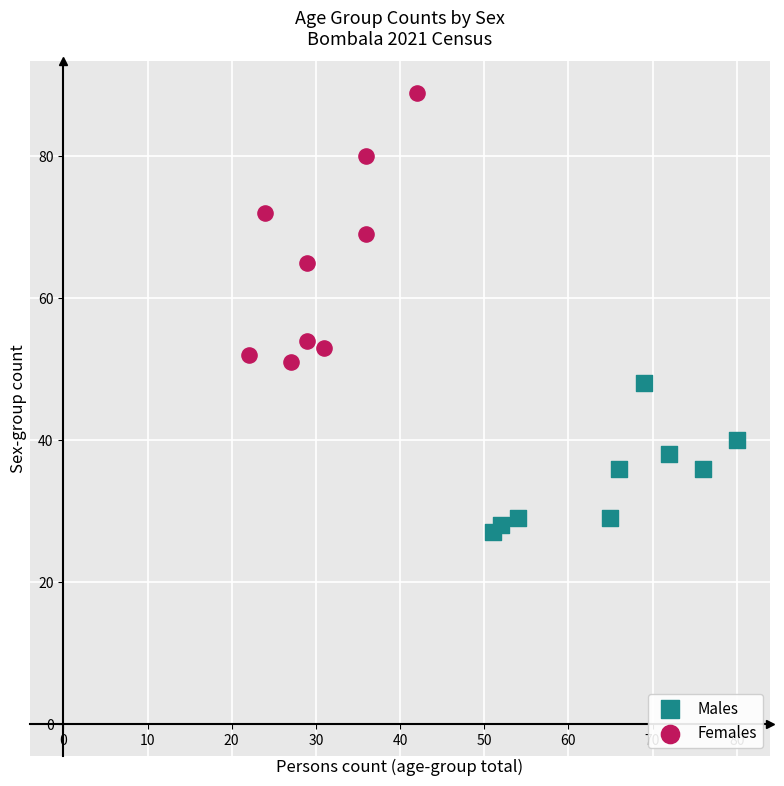

Which series has the widest spread of Y values?

Females